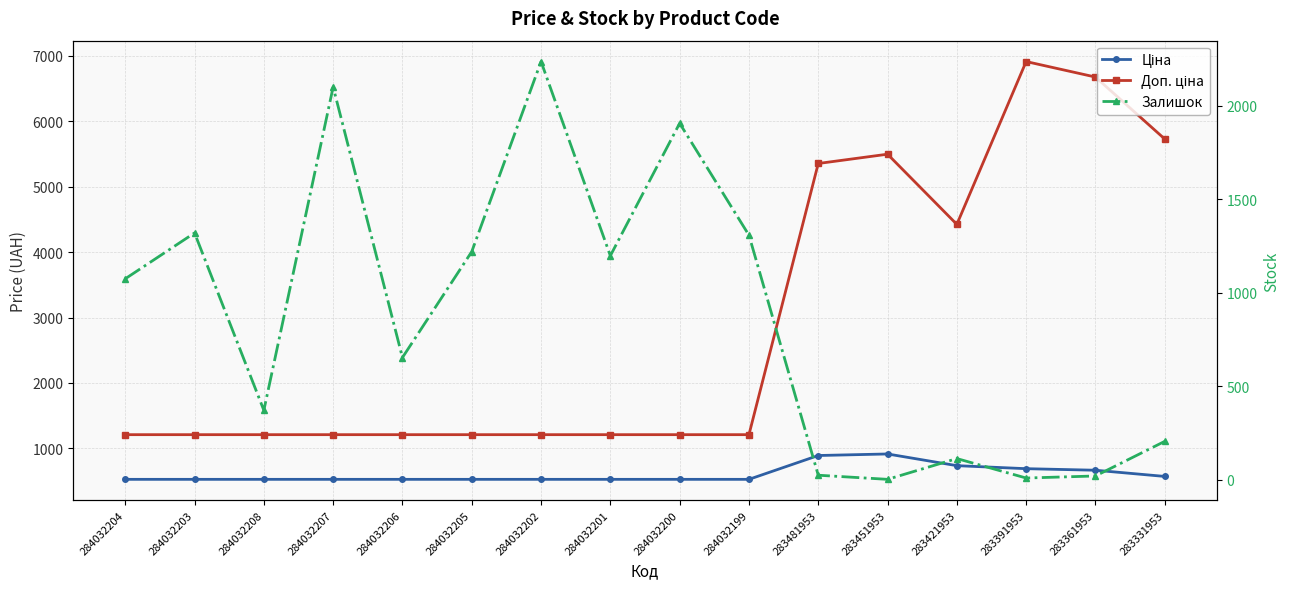

What is the value of the Доп. ціна point at the 15th from the left?

6673.6